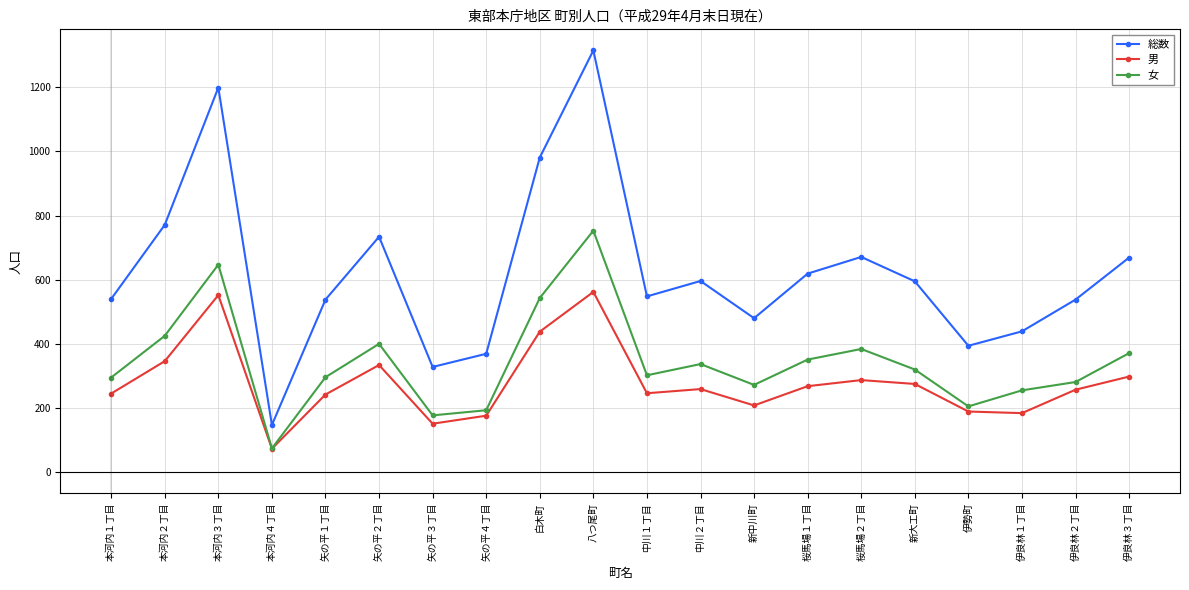

What position from the right is 本河内３丁目?

18